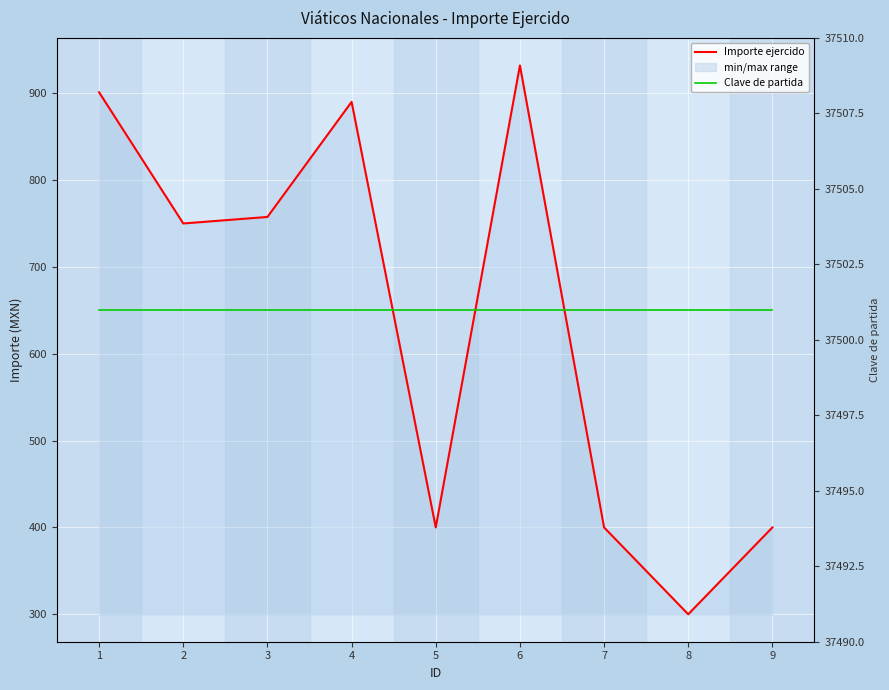

True or false: Importe ejercido has a value of 1522.7 at 6.

False